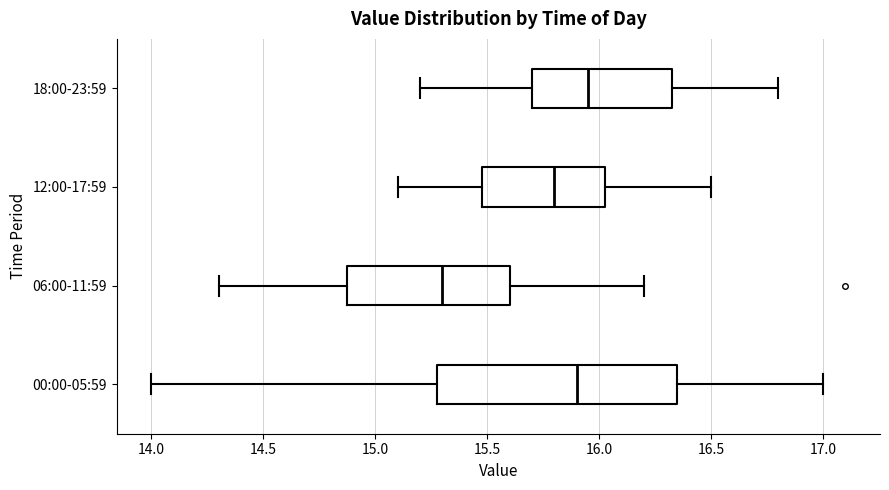

Where does the right whisker of the box for 12:00-17:59 end on the x-axis? The values are not printed on the chart, so give them approximately, as read against the axis.

16.50